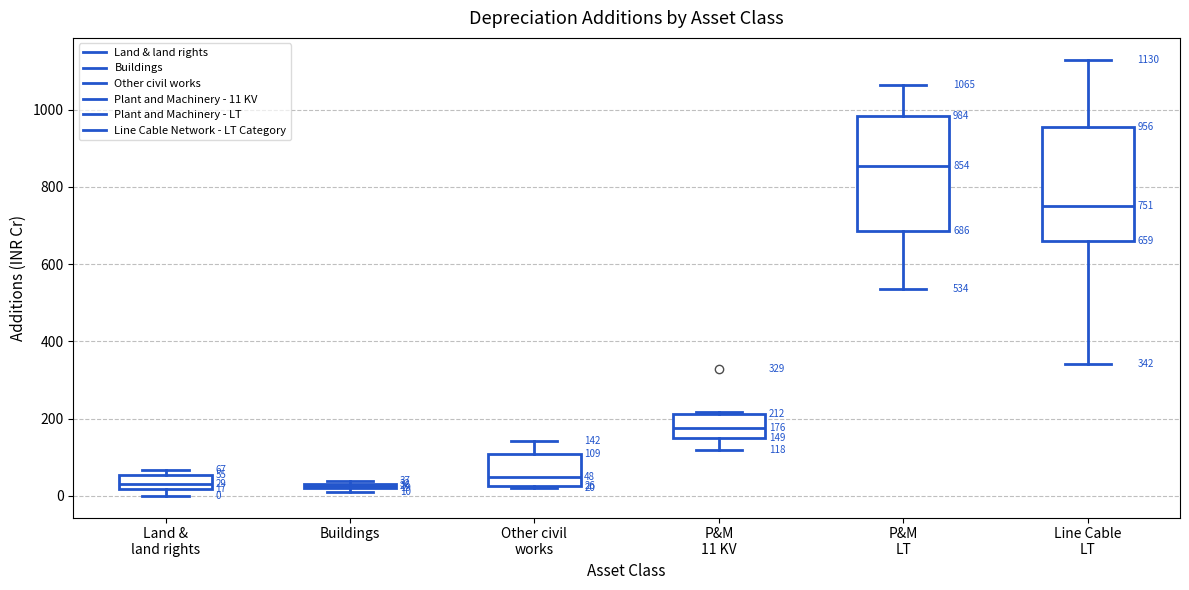

Which box has the highest median line?

P&M LT